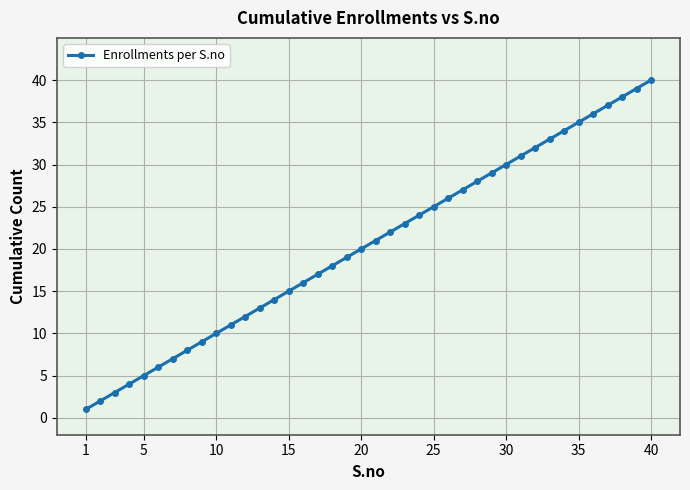

What is the greatest value displayed?

40